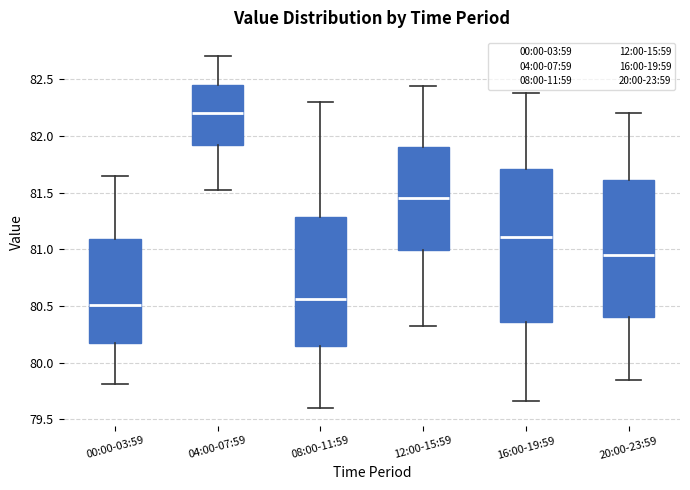

Reading left to right, transcribe this box plot: for each box, give where its median line is, the range the box spans, and where its two whiskers end, as read against the y-axis. The values are not printed on the chart, so give them approximately, as read against the axis.

00:00-03:59: median 80.50, box 80.20 to 81.10, whiskers 79.80 to 81.65
04:00-07:59: median 82.20, box 81.90 to 82.45, whiskers 81.50 to 82.70
08:00-11:59: median 80.55, box 80.15 to 81.30, whiskers 79.60 to 82.30
12:00-15:59: median 81.45, box 81.00 to 81.90, whiskers 80.30 to 82.45
16:00-19:59: median 81.10, box 80.35 to 81.70, whiskers 79.65 to 82.40
20:00-23:59: median 80.95, box 80.40 to 81.60, whiskers 79.85 to 82.20